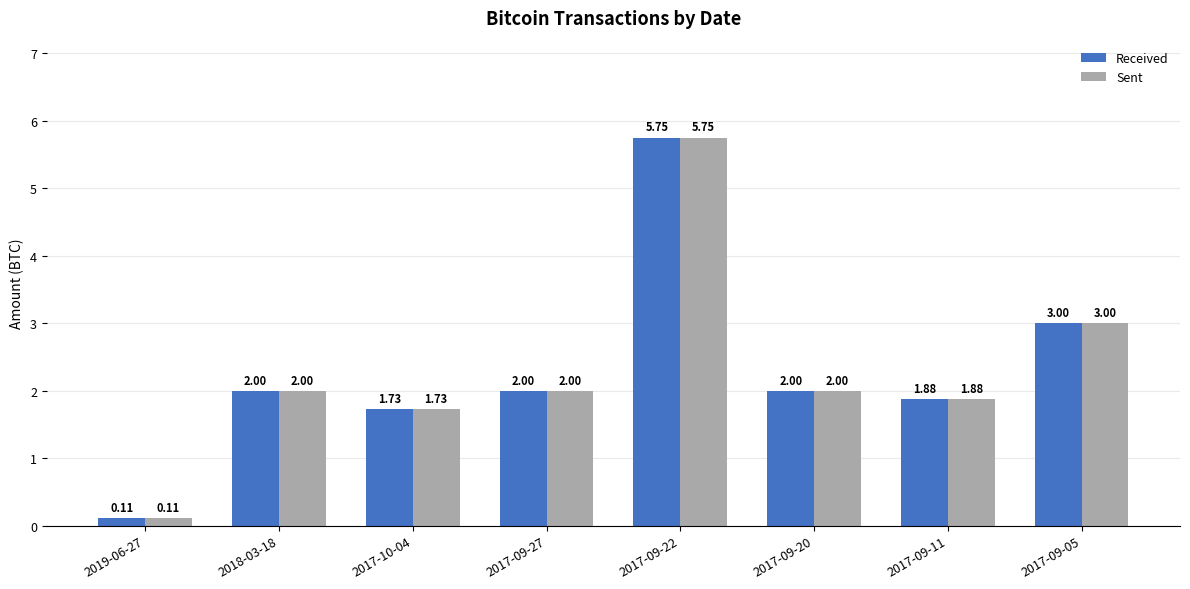

What is the total value across all series at 2017-09-20?

4.0